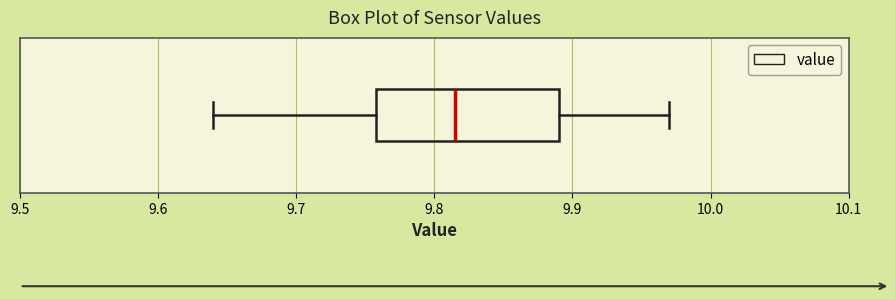

Where is the left edge of the box on the x-axis? The values are not printed on the chart, so give them approximately, as read against the axis.

9.76